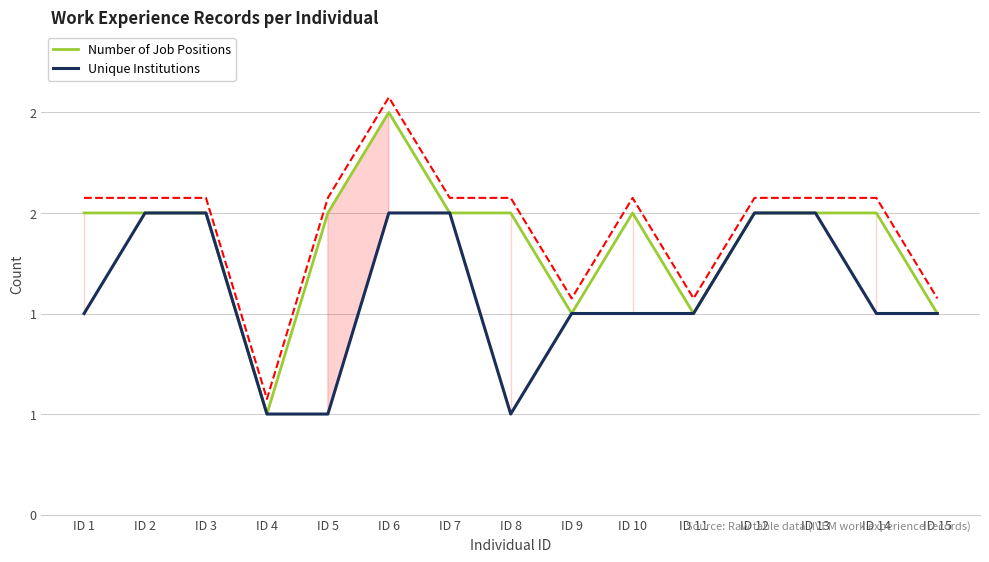

What is the lowest value of the Unique Institutions series?

1